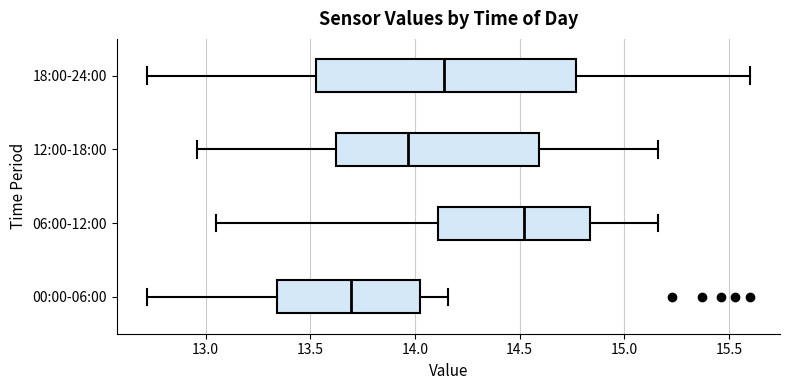

Where does the left whisker of the box for 18:00-24:00 end on the x-axis? The values are not printed on the chart, so give them approximately, as read against the axis.

12.70